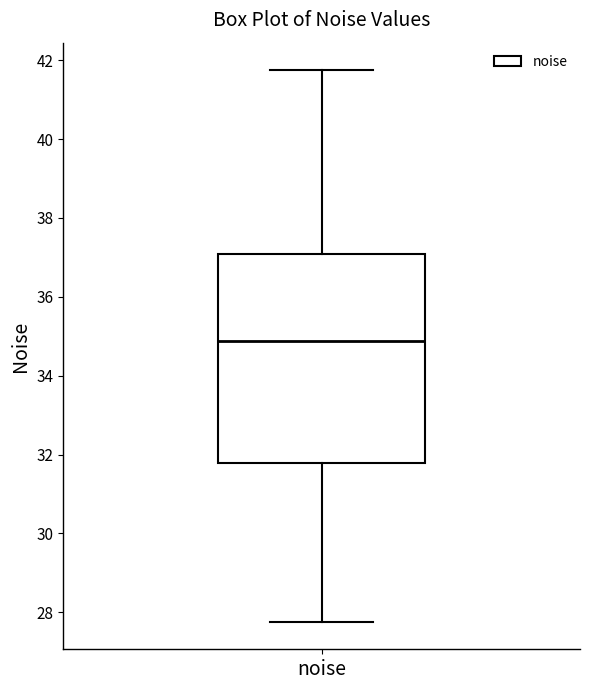

Transcribe this box plot: give where the median line is, the range the box spans, and where the two whiskers end, as read against the y-axis. The values are not printed on the chart, so give them approximately, as read against the axis.

median 34.8, box 31.8 to 37.0, whiskers 27.8 to 41.8